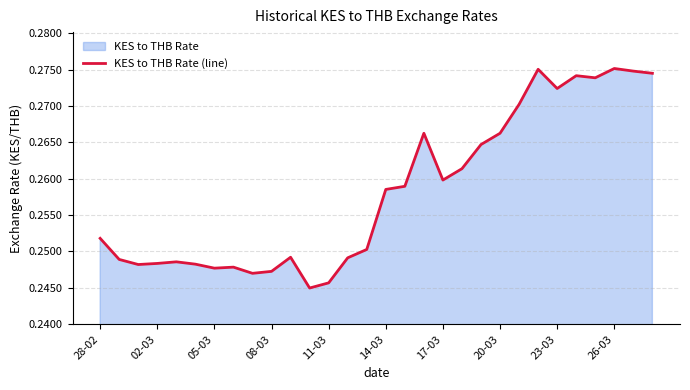

True or false: the data shows 0.2 at 26-03.

False